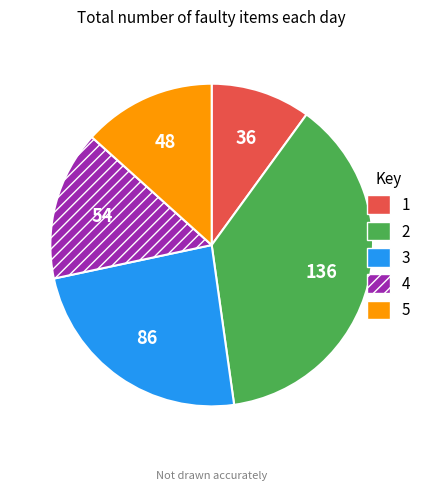

Is there any slice that represents more than half of the pie?

No